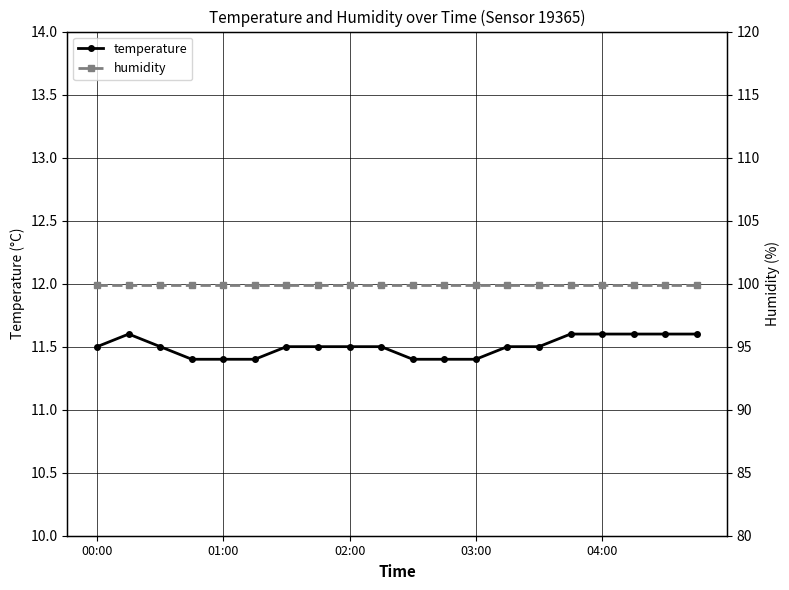

How many temperature values are between 11 and 12?

20